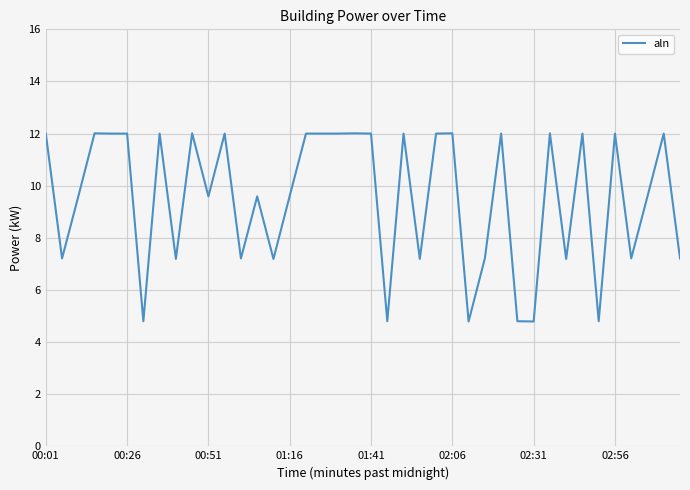

What is the difference between the maximum and minimum values?

7.2